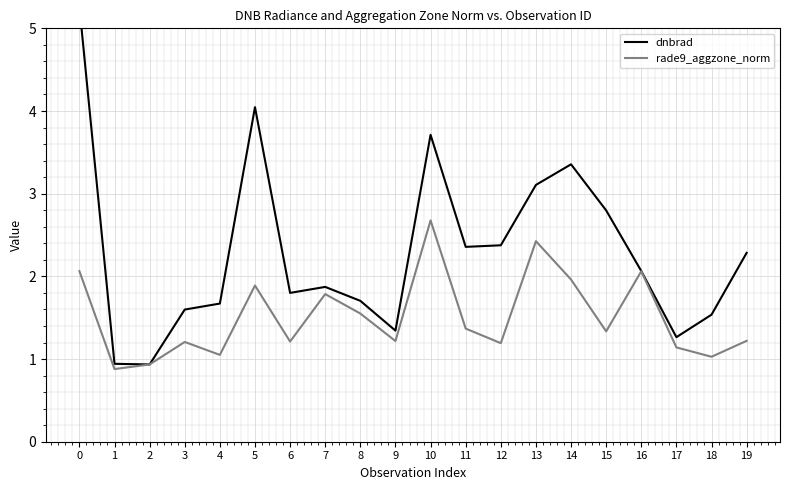

In dnbrad, how many points are lower than both neighbors (excluding endpoints)?

5